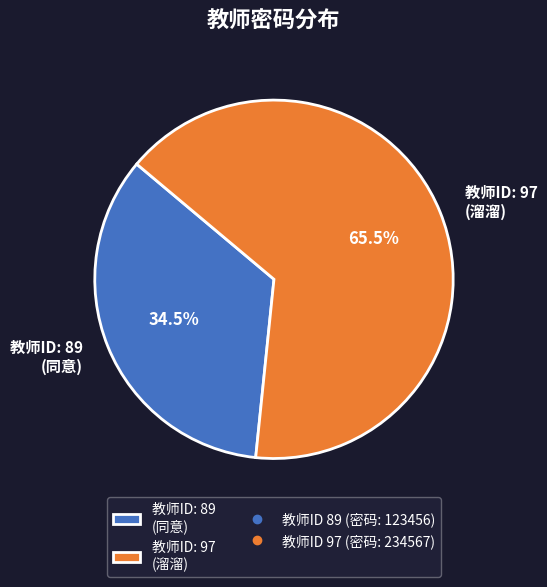

What is the total percentage of 教师ID: 89 (同意) and 教师ID: 97 (溜溜)?

100.0%